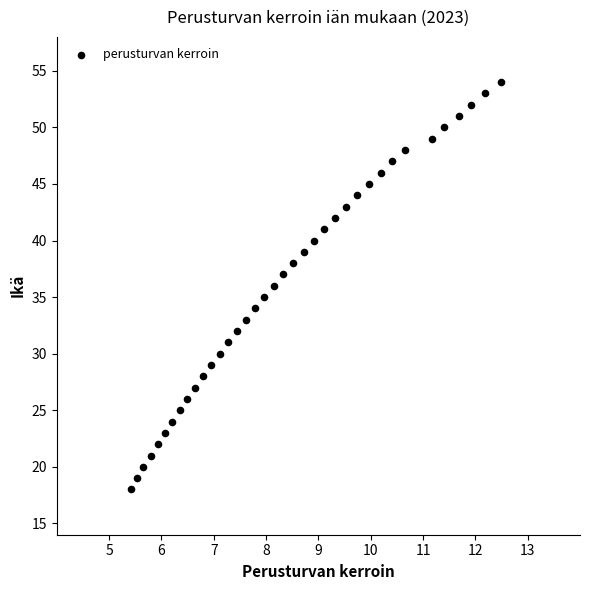

What is the range of Y values (max minus min)?

36